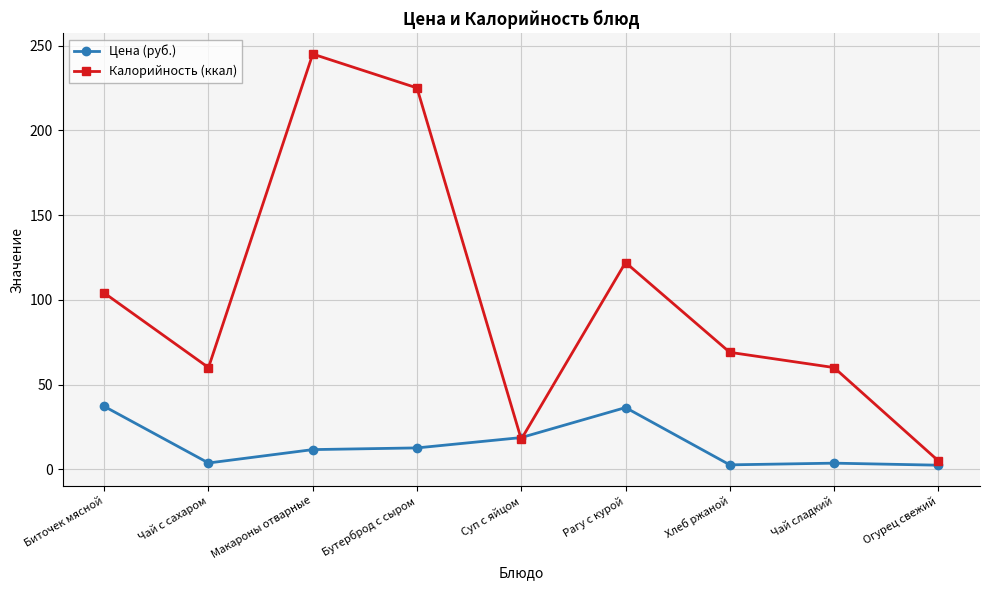

How many intersections are there between Калорийность (ккал) and Цена (руб.)?

2